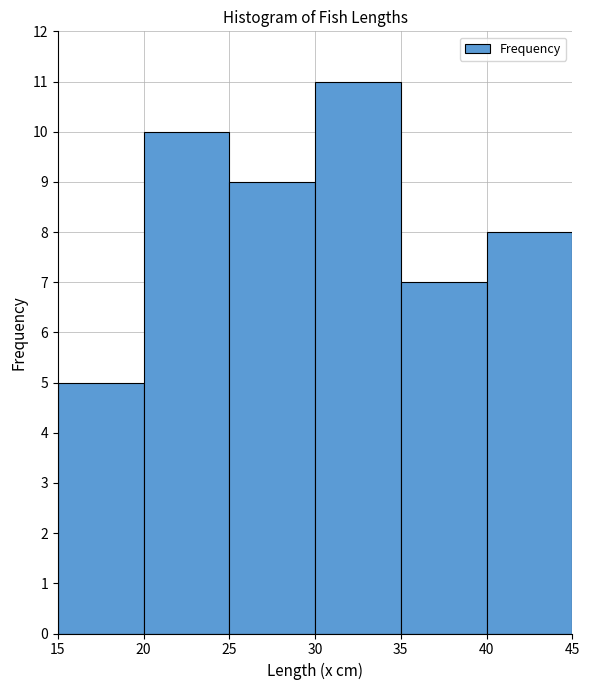

Reading left to right, transcribe this chart: for each bar, give the range it covers on the x-axis and its height. The values are not printed on the chart, so give them approximately, as read against the axis.

15 to 20: 5
20 to 25: 10
25 to 30: 9
30 to 35: 11
35 to 40: 7
40 to 45: 8